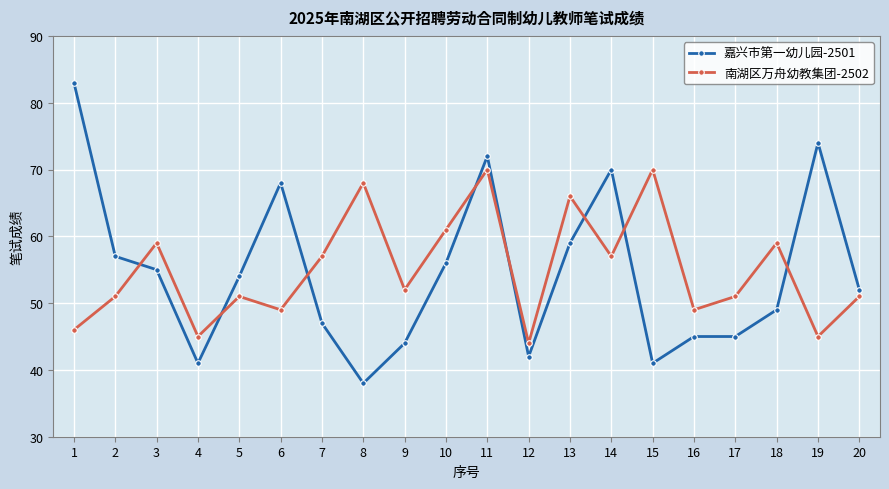

What is the highest value of the 南湖区万舟幼教集团-2502 series?

70